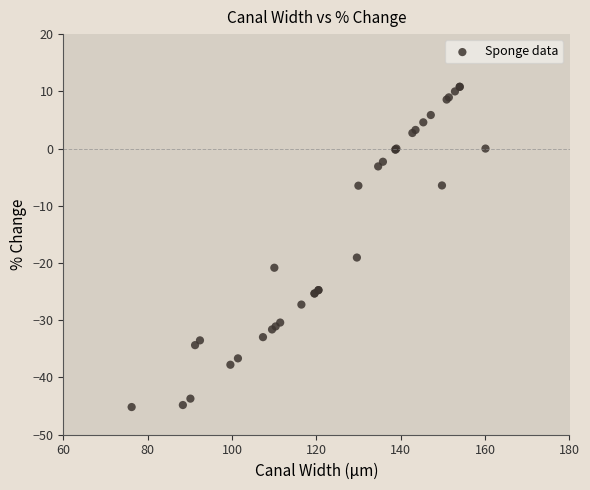

What Y value in the scatter plot is closest to -17?

-19.0